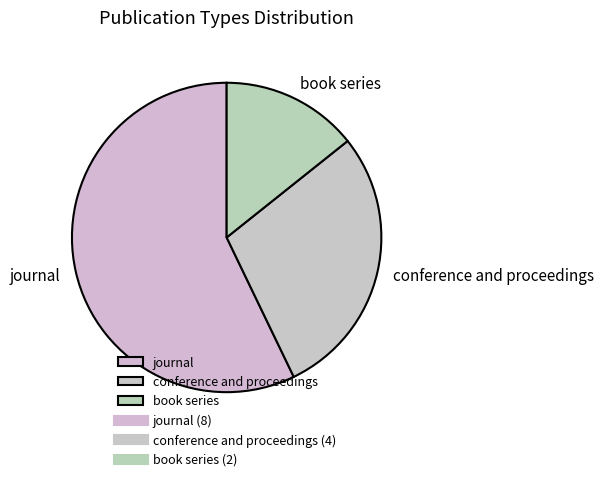

Count the number of slices in the pie.

3